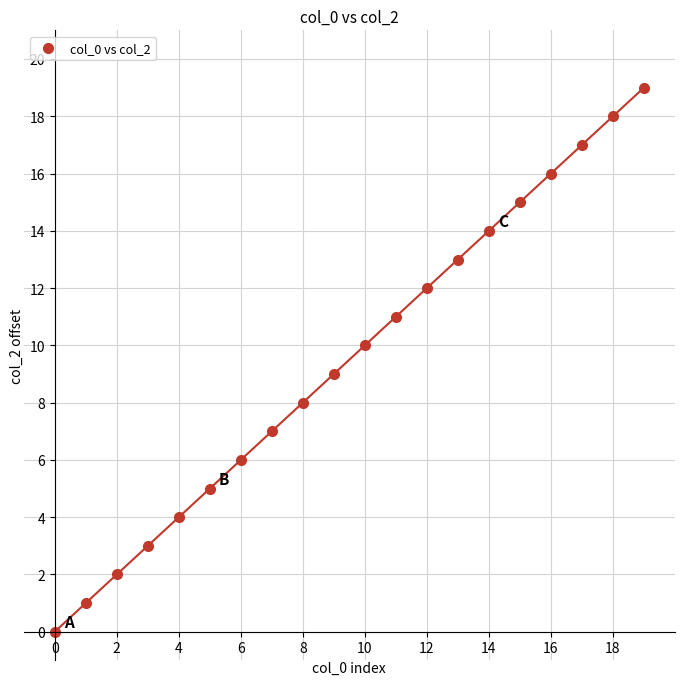

What is the range of Y values (max minus min)?

19